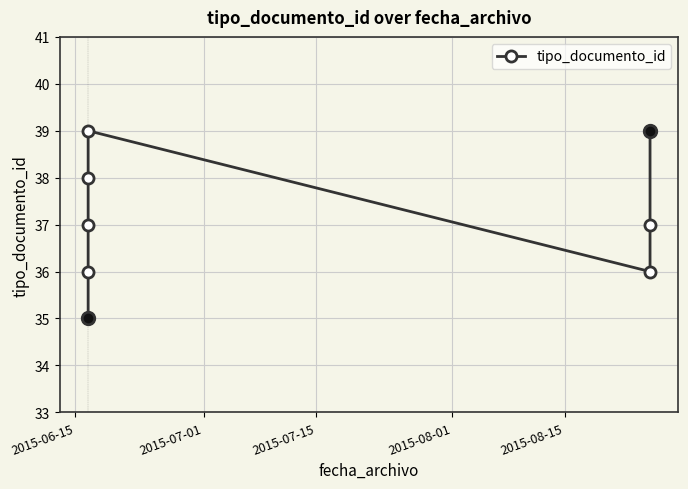

Does the chart display data point markers on the line(s)?

Yes